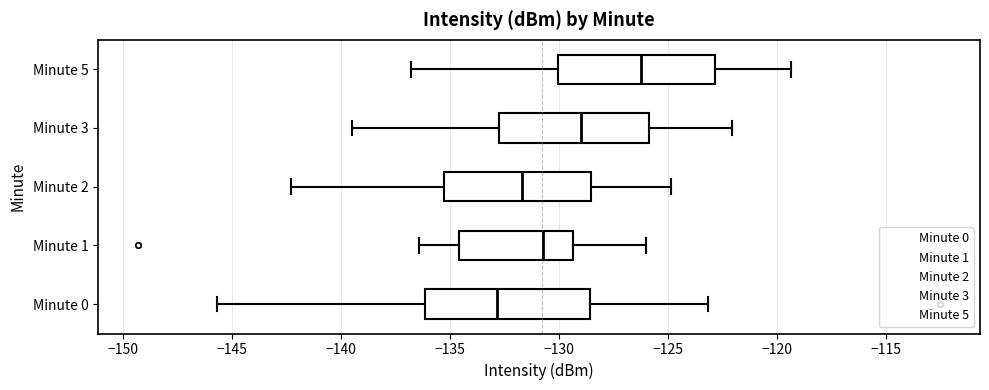

Reading bottom to top, transcribe this box plot: for each box, give where its median line is, the range the box spans, and where its two whiskers end, as read against the x-axis. The values are not printed on the chart, so give them approximately, as read against the axis.

Minute 0: median -133.0, box -136.0 to -128.5, whiskers -145.5 to -123.0
Minute 1: median -131.0, box -134.5 to -129.5, whiskers -136.5 to -126.0
Minute 2: median -131.5, box -135.5 to -128.5, whiskers -142.5 to -125.0
Minute 3: median -129.0, box -133.0 to -126.0, whiskers -139.5 to -122.0
Minute 5: median -126.0, box -130.0 to -123.0, whiskers -137.0 to -119.5